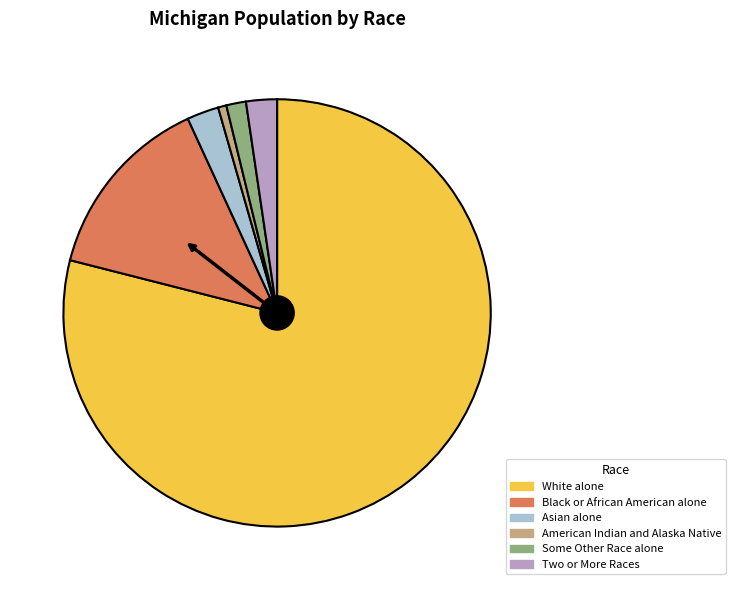

Which has a higher value, American Indian and Alaska Native or White alone?

White alone